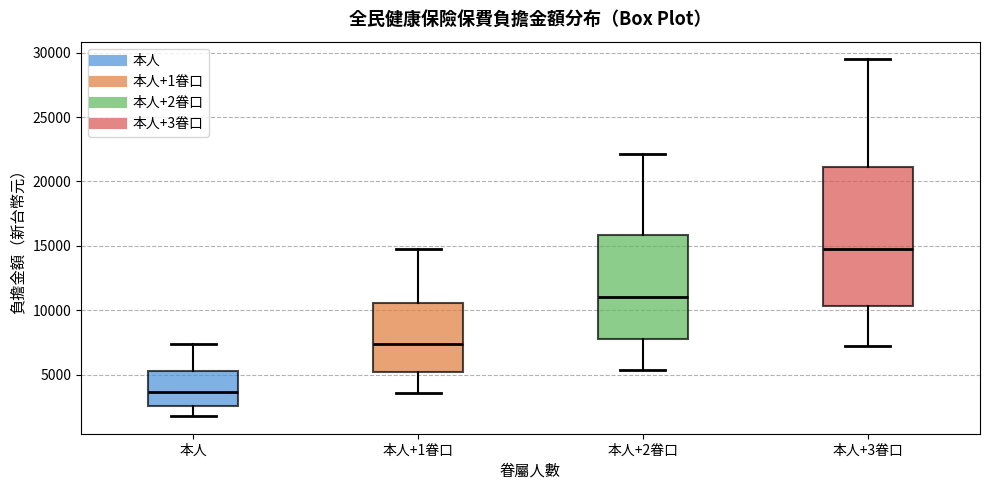

Comparing the boxes themselves (not the whiskers), which one is the tallest?

本人+3眷口